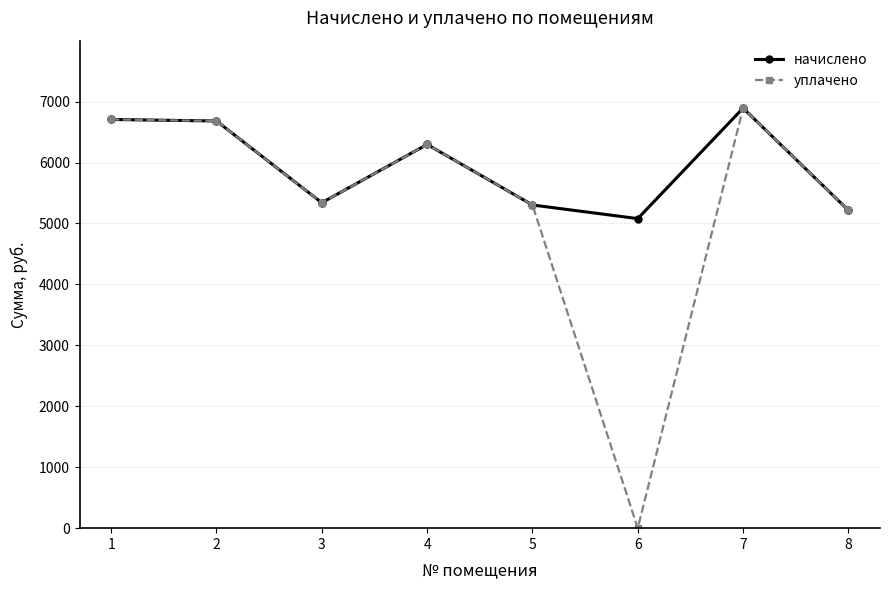

True or false: уплачено has a value of 6296.9 at 4.

True